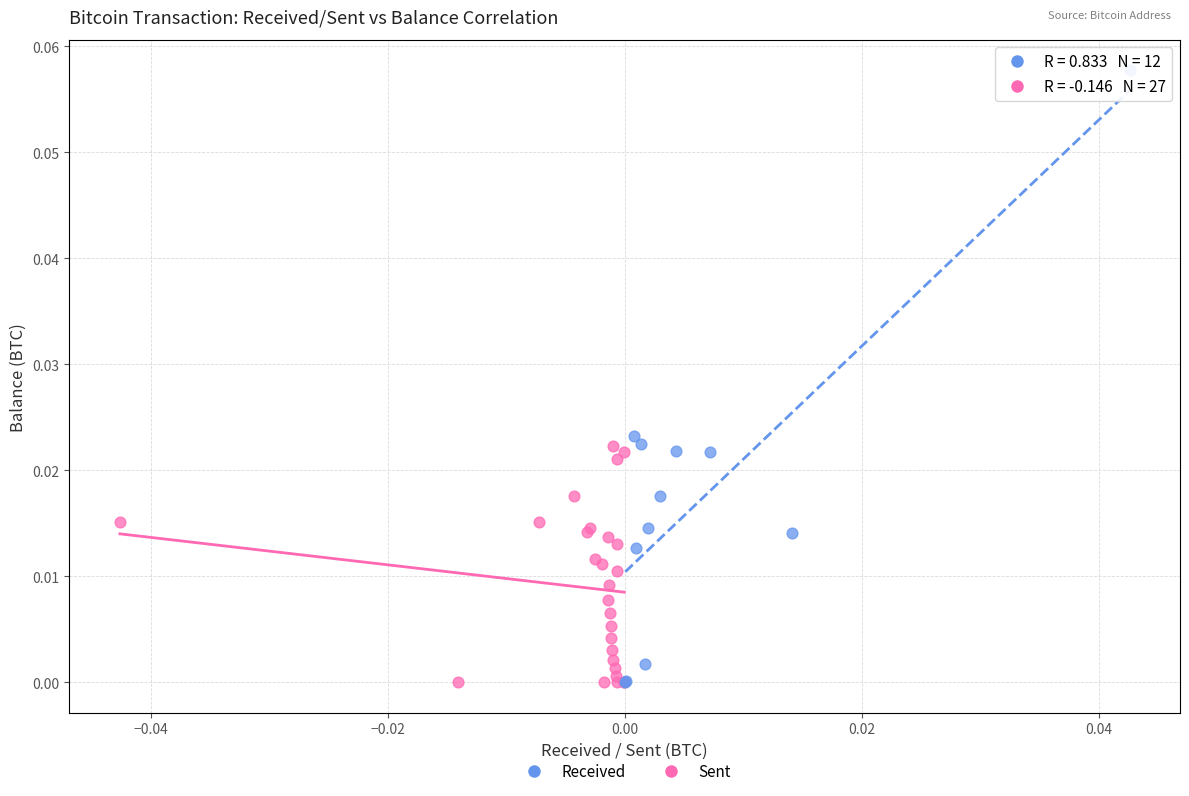

Which series reaches the maximum Y coordinate?

Received